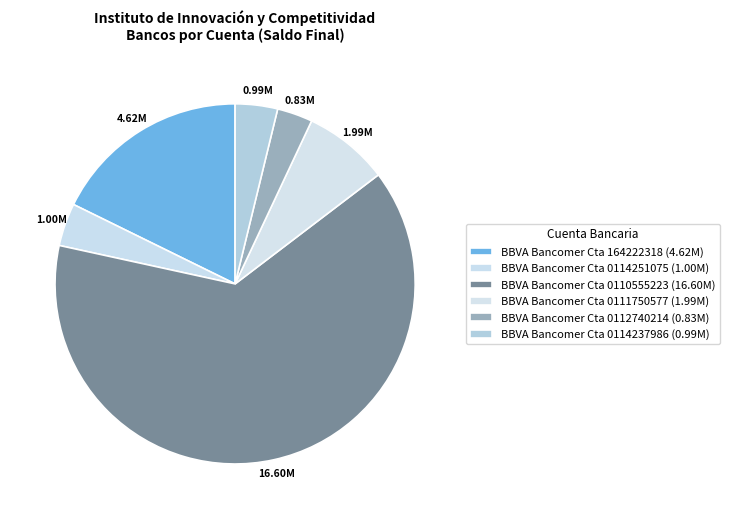

Count the number of slices in the pie.

6